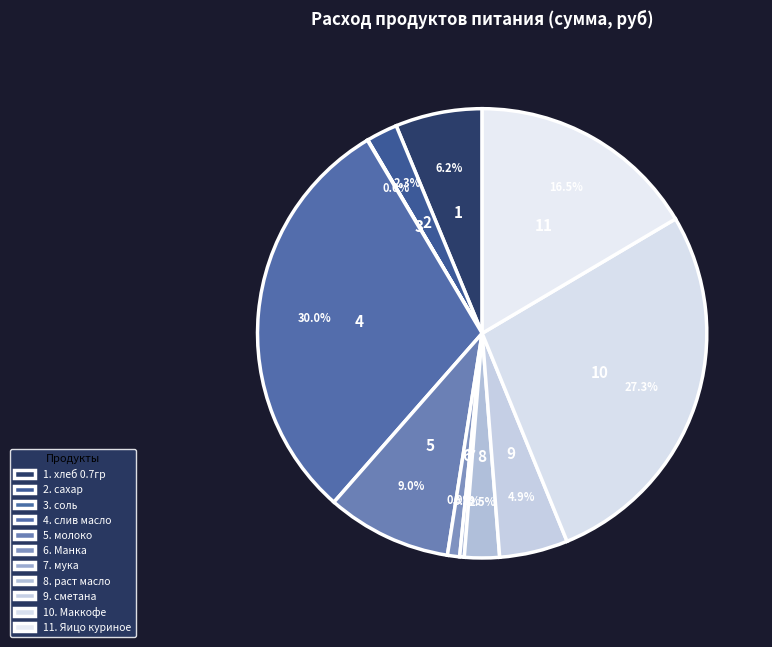

What is the largest slice in the pie chart?

слив масло